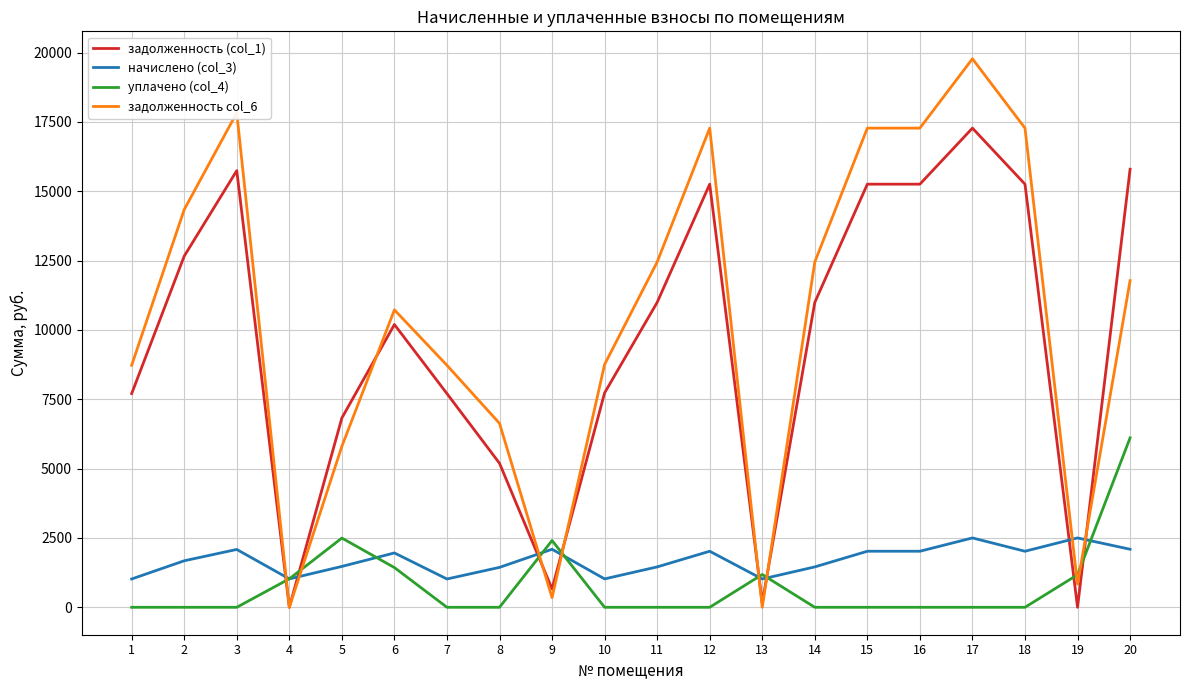

List the series in order of their peak value, highest first.

задолженность col_6, задолженность (col_1), уплачено (col_4), начислено (col_3)